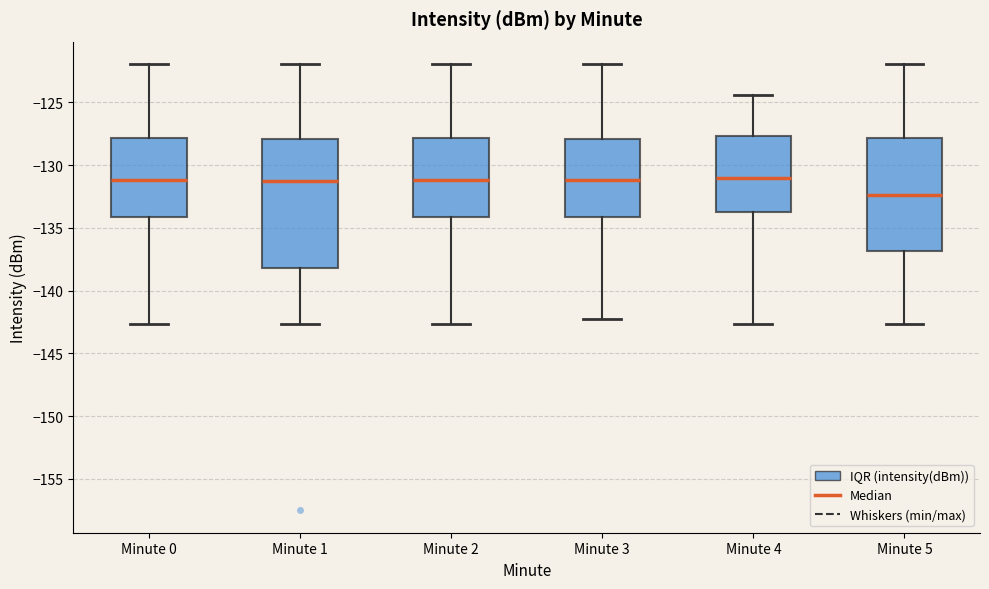

Reading left to right, transcribe this box plot: for each box, give where its median line is, the range the box spans, and where its two whiskers end, as read against the y-axis. The values are not printed on the chart, so give them approximately, as read against the axis.

Minute 0: median -131.0, box -134.0 to -128.0, whiskers -142.5 to -122.0
Minute 1: median -131.5, box -138.0 to -128.0, whiskers -142.5 to -122.0
Minute 2: median -131.0, box -134.0 to -128.0, whiskers -142.5 to -122.0
Minute 3: median -131.0, box -134.0 to -128.0, whiskers -142.5 to -122.0
Minute 4: median -131.0, box -133.5 to -127.5, whiskers -142.5 to -124.5
Minute 5: median -132.5, box -137.0 to -128.0, whiskers -142.5 to -122.0